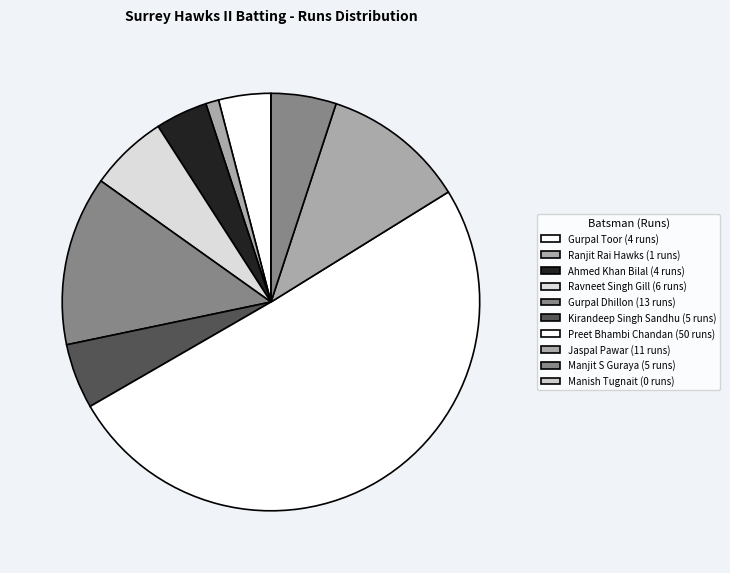

To the nearest percent, what is the combined percentage of Ahmed Khan Bilal and Jaspal Pawar?

15%